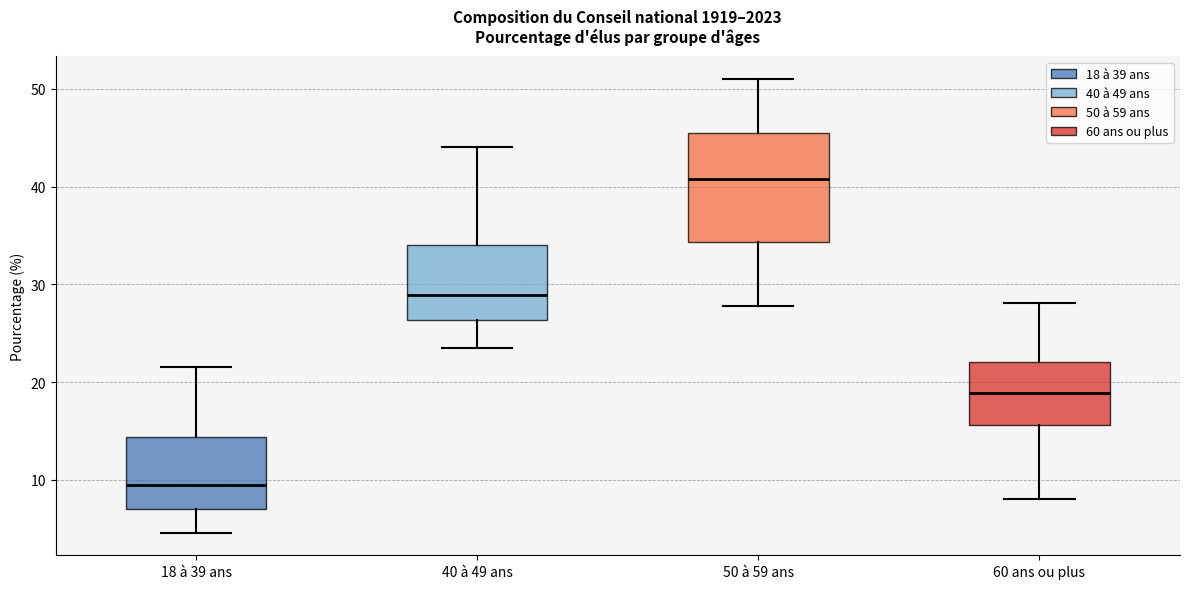

Which box has the highest median line?

50 à 59 ans